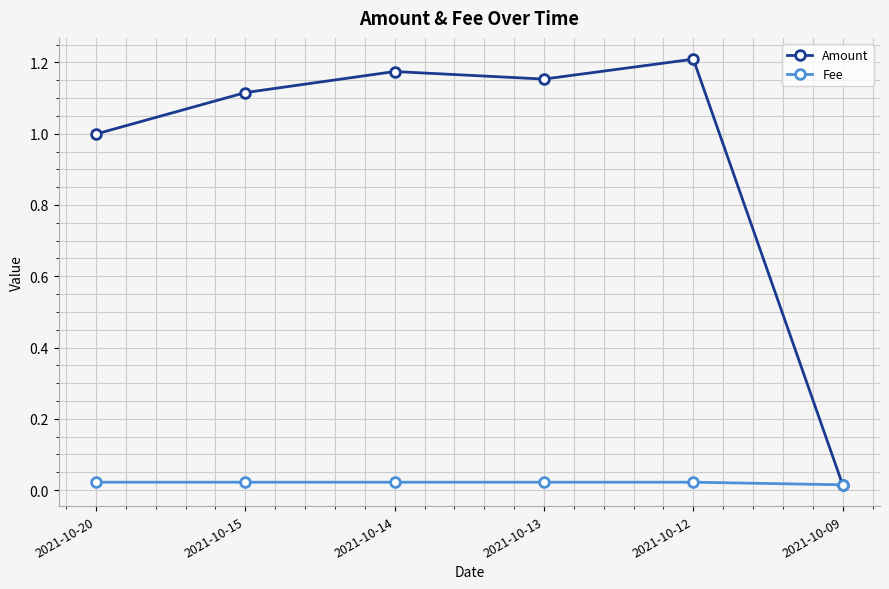

True or false: Amount has a value of 1.3 at 2021-10-20.

False